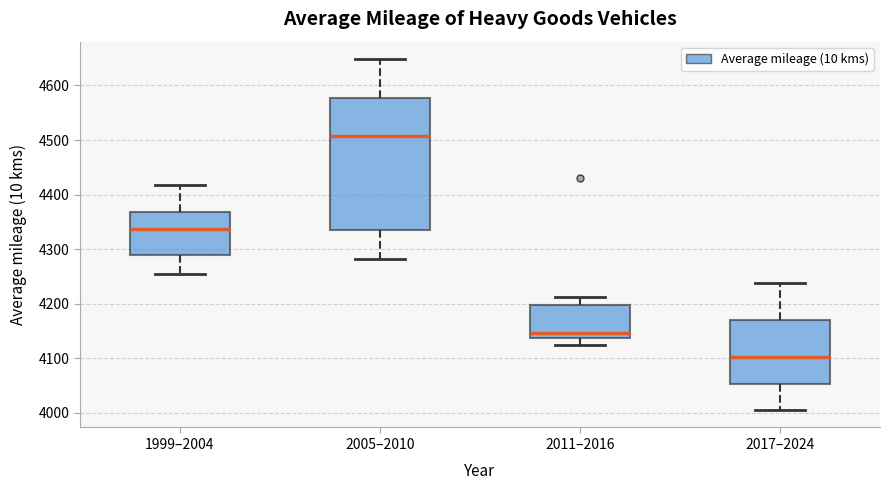

Comparing the boxes themselves (not the whiskers), which one is the tallest?

2005–2010